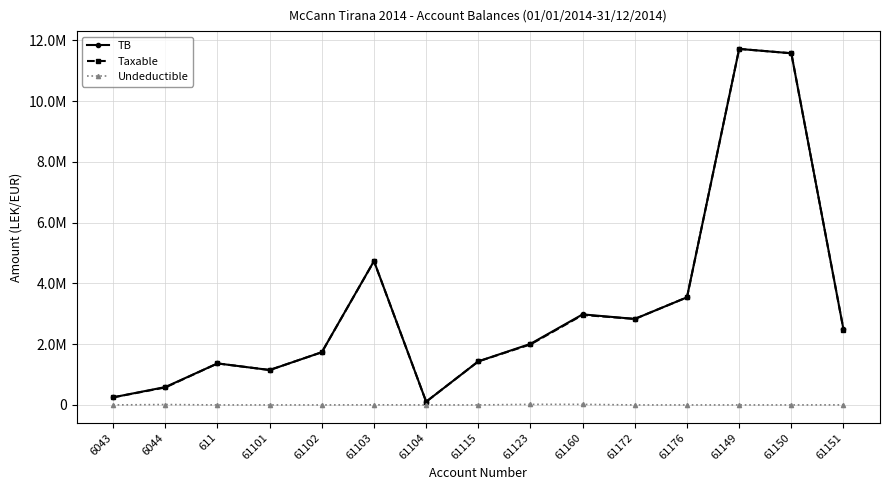

What are all the series names shown in the legend?

TB, Taxable, Undeductible